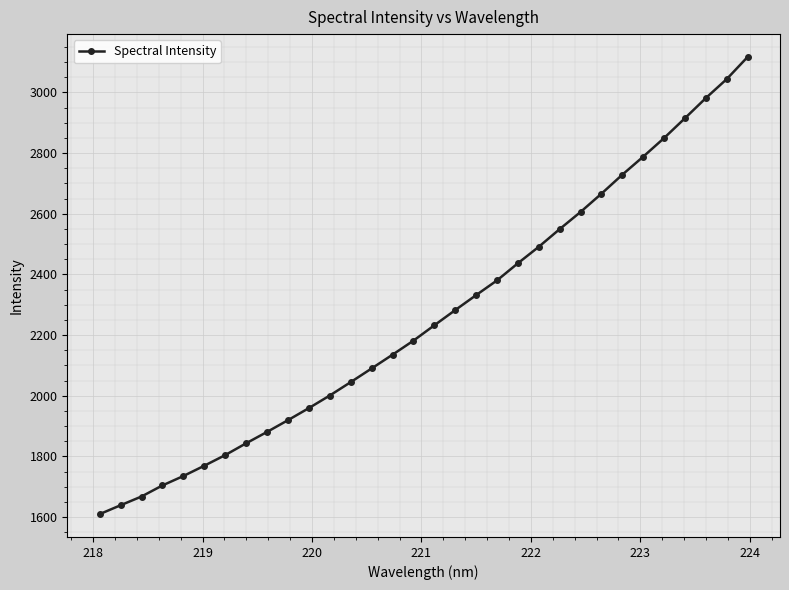

Is this an area chart (filled region under the line)?

No